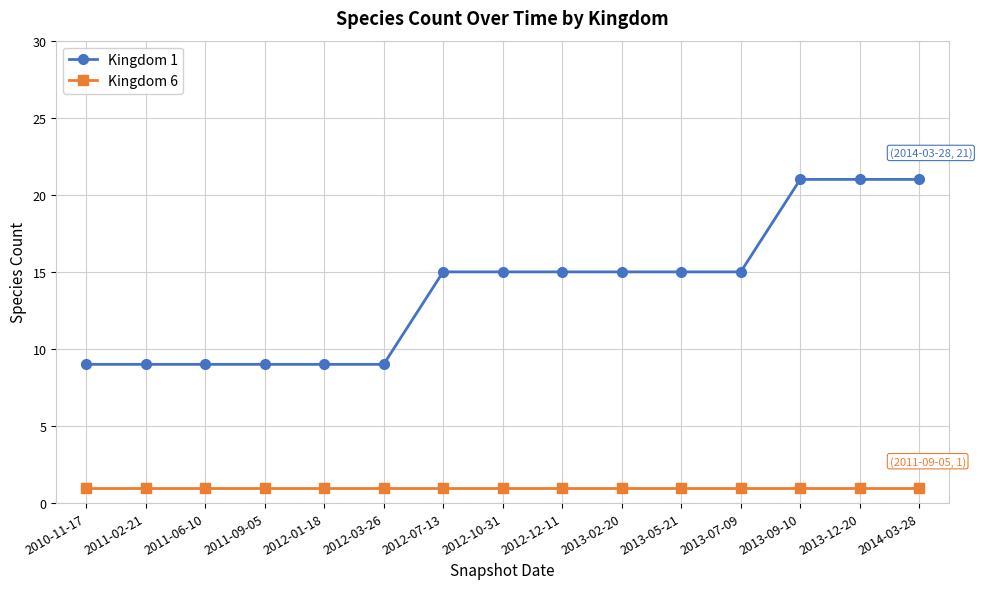

The Kingdom 6 series shows 2 at 2010-11-17. True or false?

False